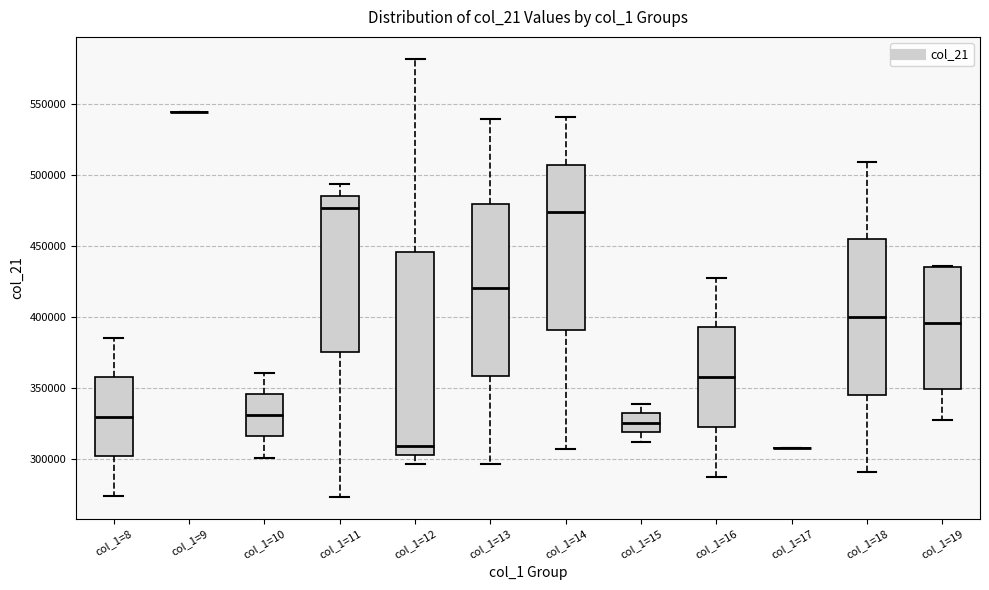

Reading left to right, transcribe this box plot: for each box, give where its median line is, the range the box spans, and where its two whiskers end, as read against the y-axis. The values are not printed on the chart, so give them approximately, as read against the axis.

col_1=8: median 330000, box 300000 to 355000, whiskers 275000 to 385000
col_1=9: box collapsed to a line at 545000, whiskers 545000 to 545000
col_1=10: median 330000, box 315000 to 345000, whiskers 300000 to 360000
col_1=11: median 475000, box 375000 to 485000, whiskers 275000 to 495000
col_1=12: median 310000, box 305000 to 445000, whiskers 295000 to 580000
col_1=13: median 420000, box 360000 to 480000, whiskers 295000 to 540000
col_1=14: median 475000, box 390000 to 505000, whiskers 305000 to 540000
col_1=15: median 325000, box 320000 to 330000, whiskers 310000 to 340000
col_1=16: median 355000, box 320000 to 395000, whiskers 285000 to 430000
col_1=17: box collapsed to a line at 310000, whiskers 310000 to 310000
col_1=18: median 400000, box 345000 to 455000, whiskers 290000 to 510000
col_1=19: median 395000, box 350000 to 435000, whiskers 325000 to 435000